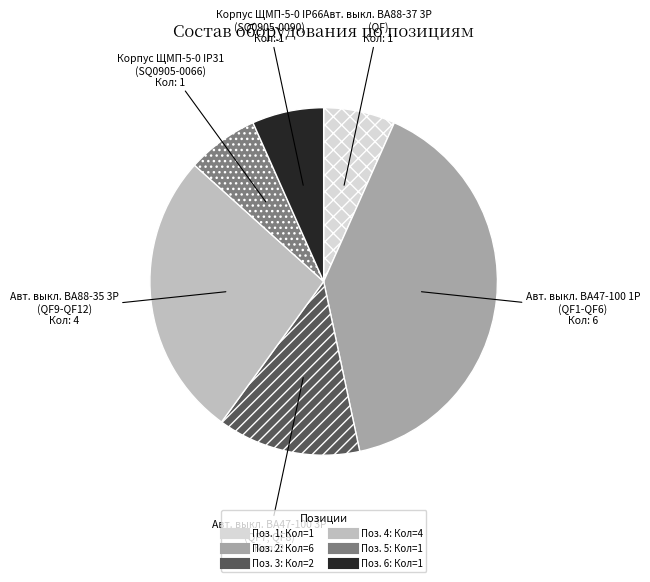

How many slices are in this pie chart?

6